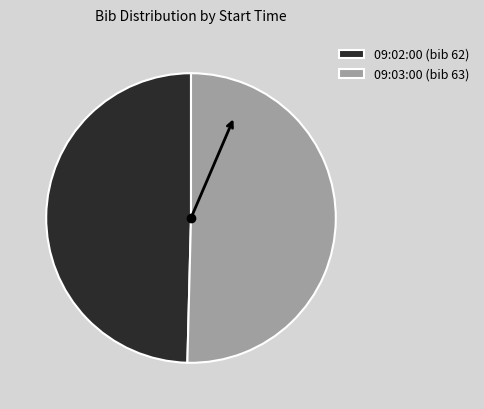

Between 09:03:00 and 09:02:00, which is larger?

09:03:00